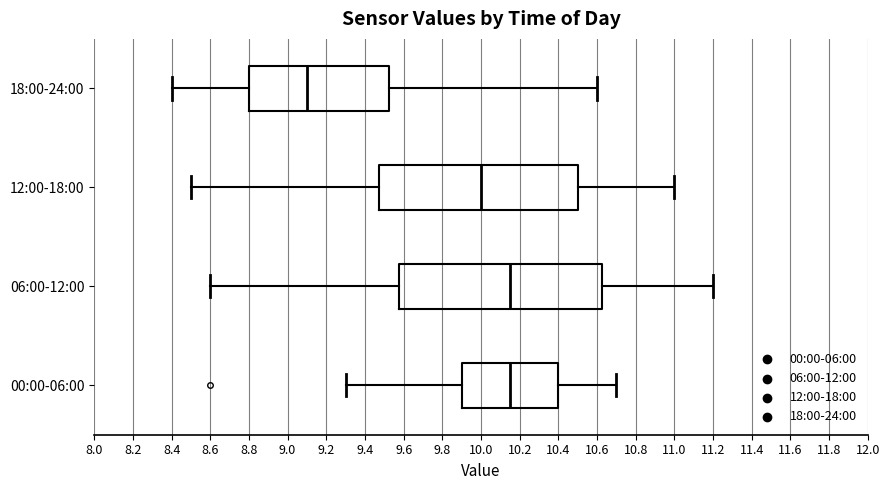

Reading bottom to top, transcribe this box plot: for each box, give where its median line is, the range the box spans, and where its two whiskers end, as read against the x-axis. The values are not printed on the chart, so give them approximately, as read against the axis.

00:00-06:00: median 10.16, box 9.90 to 10.40, whiskers 9.30 to 10.70
06:00-12:00: median 10.16, box 9.58 to 10.62, whiskers 8.60 to 11.20
12:00-18:00: median 10.00, box 9.48 to 10.50, whiskers 8.50 to 11.00
18:00-24:00: median 9.10, box 8.80 to 9.52, whiskers 8.40 to 10.60